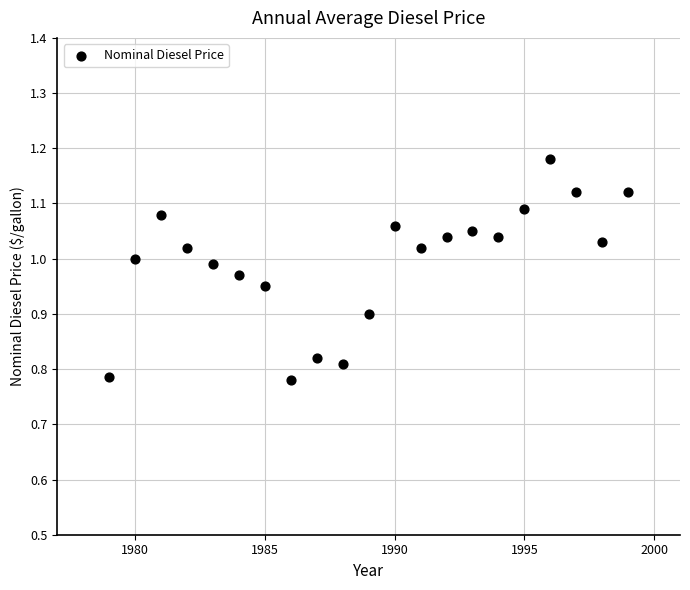

What is the range of Y values (max minus min)?

0.4